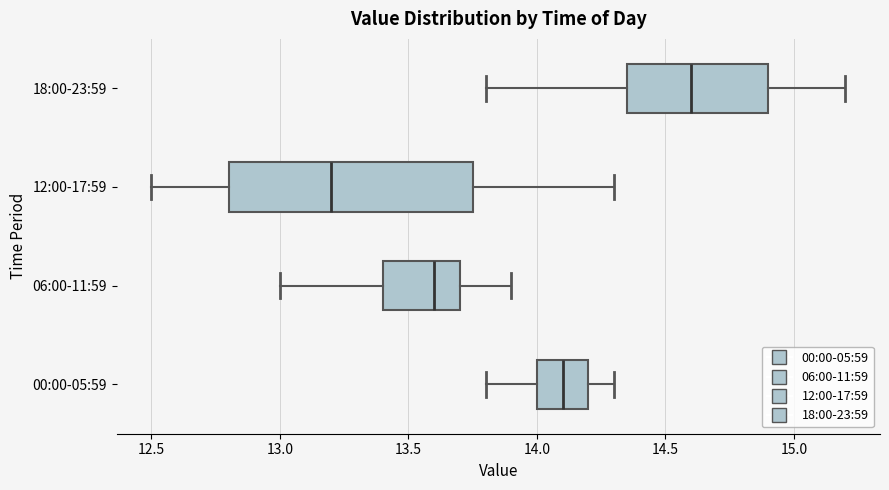

Comparing the boxes themselves (not the whiskers), which one is the widest?

12:00-17:59